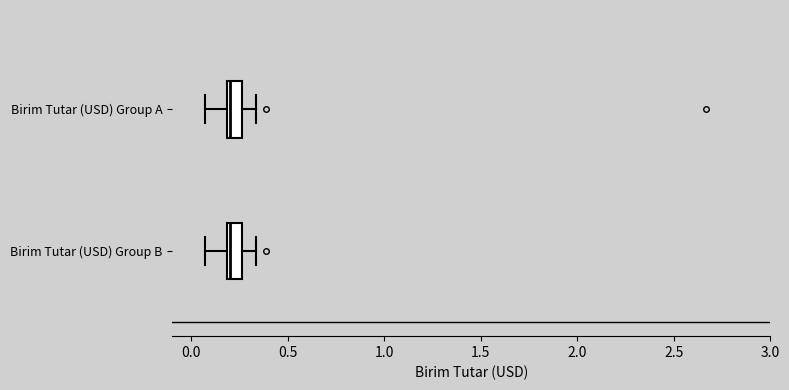

Reading bottom to top, transcribe this box plot: for each box, give where its median line is, the range the box spans, and where its two whiskers end, as read against the x-axis. The values are not printed on the chart, so give them approximately, as read against the axis.

Birim Tutar (USD) Group B: median 0.20 (just right of the box's left edge), box 0.20 to 0.25, whiskers 0.05 to 0.35
Birim Tutar (USD) Group A: median 0.20 (just right of the box's left edge), box 0.20 to 0.25, whiskers 0.05 to 0.35